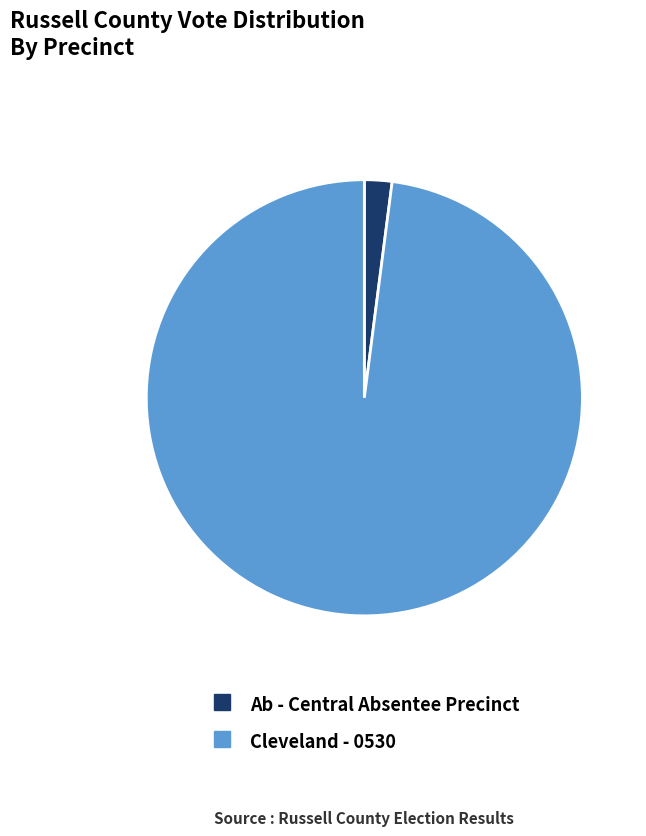

Is there any slice that represents more than half of the pie?

Yes